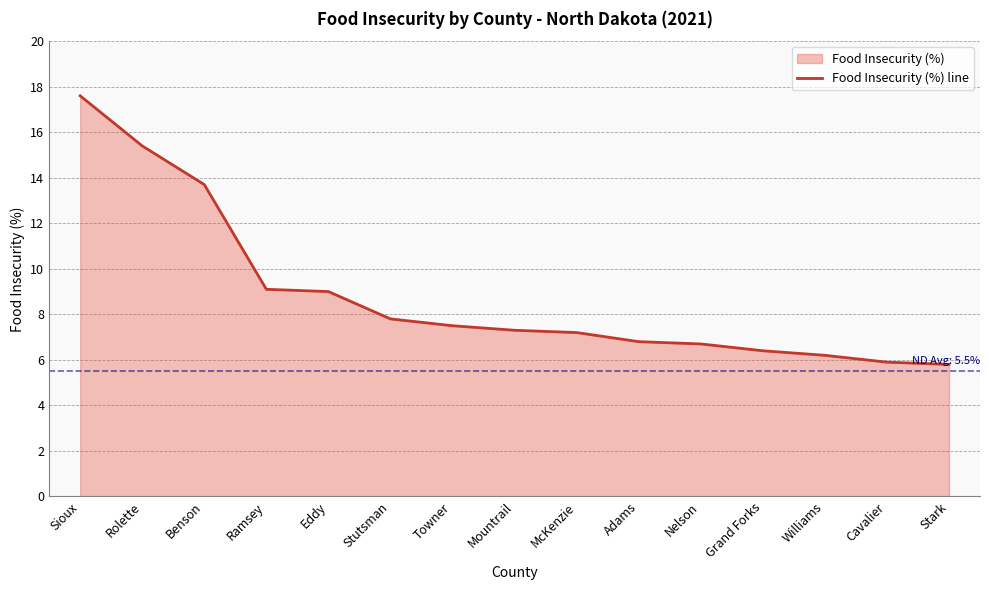

The chart shows a value of 7.8 at Stutsman. True or false?

True